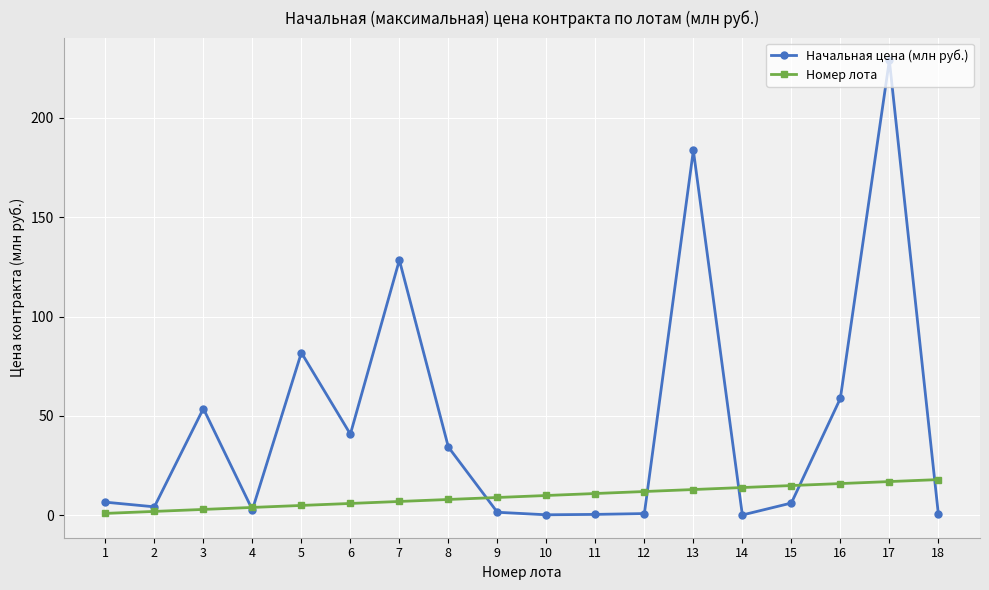

Which series has the largest range (max minus min)?

Начальная цена (млн руб.)